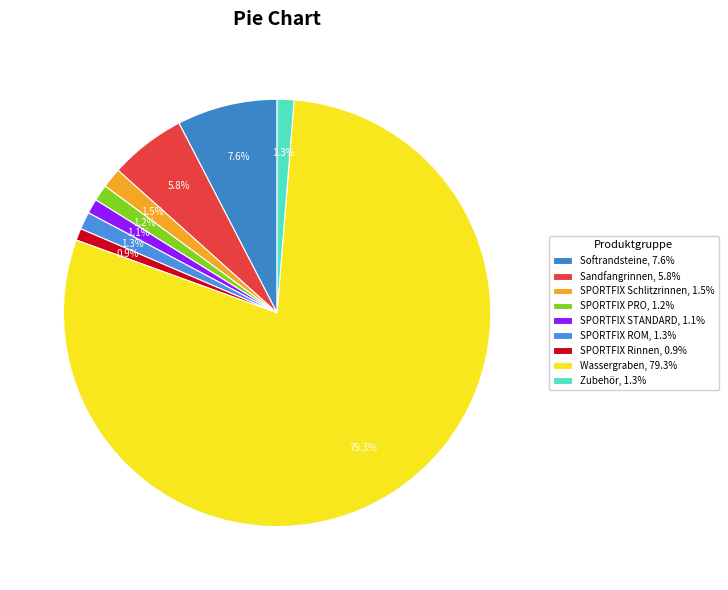

How many segments does this pie chart have?

9